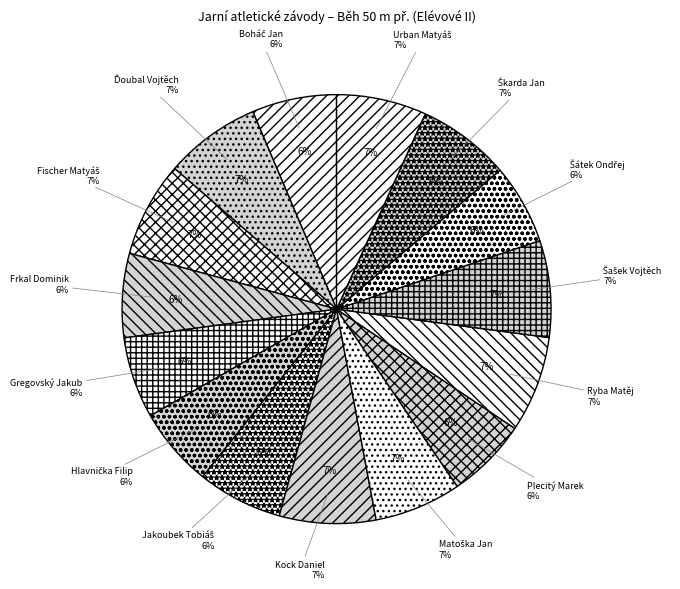

What is the ratio of the value at Urban Matyáš to the value at Matoška Jan?

1.0